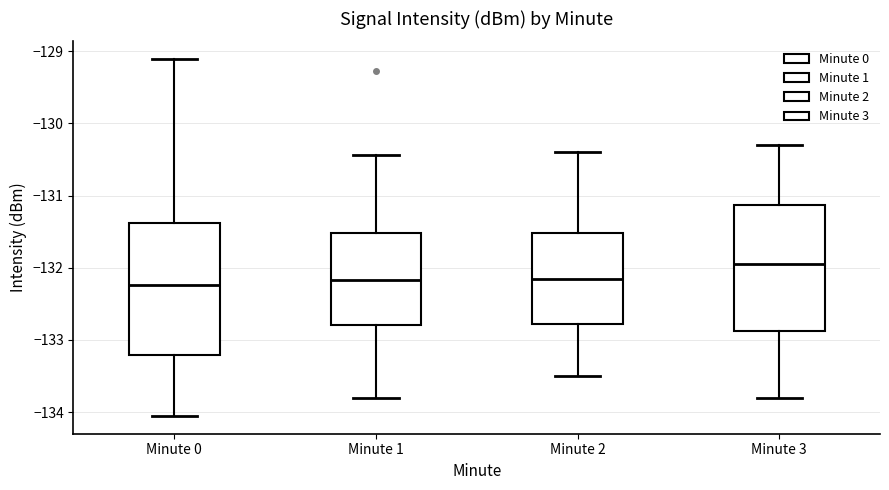

Reading left to right, transcribe this box plot: for each box, give where its median line is, the range the box spans, and where its two whiskers end, as read against the y-axis. The values are not printed on the chart, so give them approximately, as read against the axis.

Minute 0: median -132.2, box -133.2 to -131.4, whiskers -134.1 to -129.1
Minute 1: median -132.2, box -132.8 to -131.5, whiskers -133.8 to -130.4
Minute 2: median -132.1, box -132.8 to -131.5, whiskers -133.5 to -130.4
Minute 3: median -131.9, box -132.9 to -131.1, whiskers -133.8 to -130.3